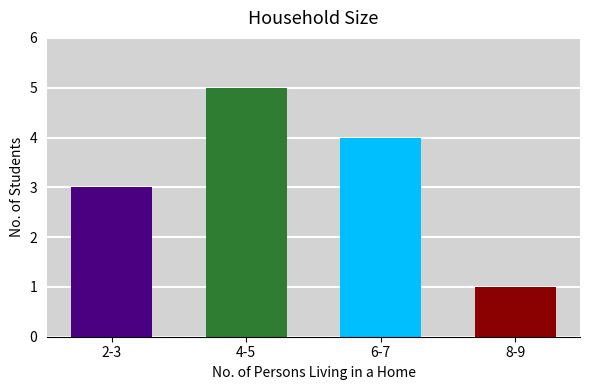

Reading left to right, transcribe all the data shown in this chart.

2-3=3	4-5=5	6-7=4	8-9=1